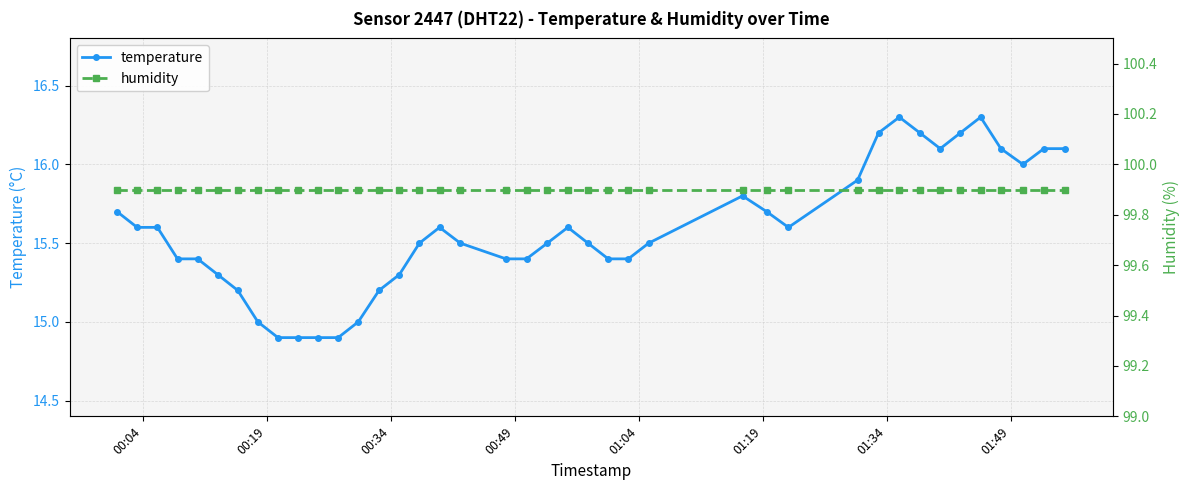

What is the minimum value for humidity?

99.9